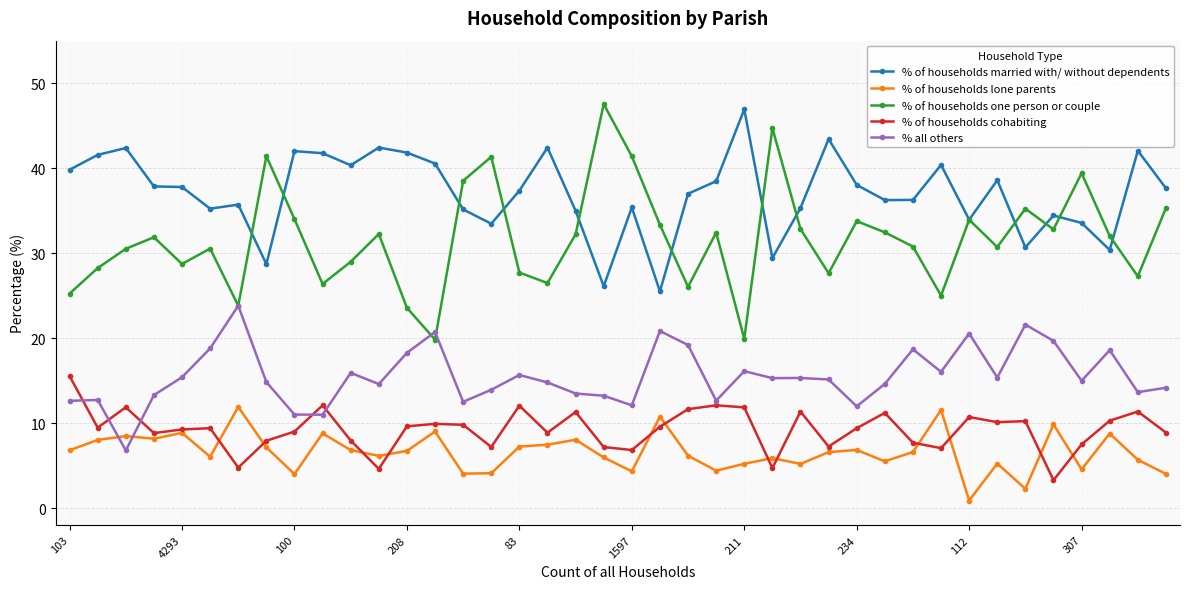

What is the value of the % of households cohabiting point at the 3rd from the left?

11.9